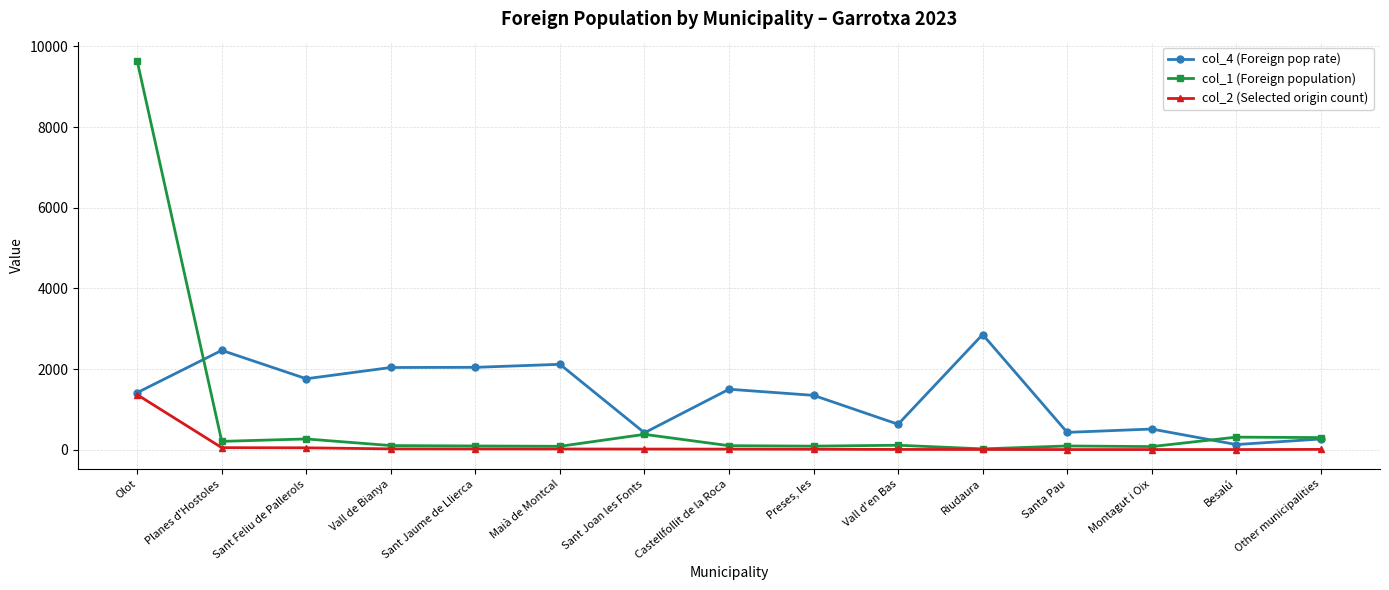

What is the greatest value displayed?

9637